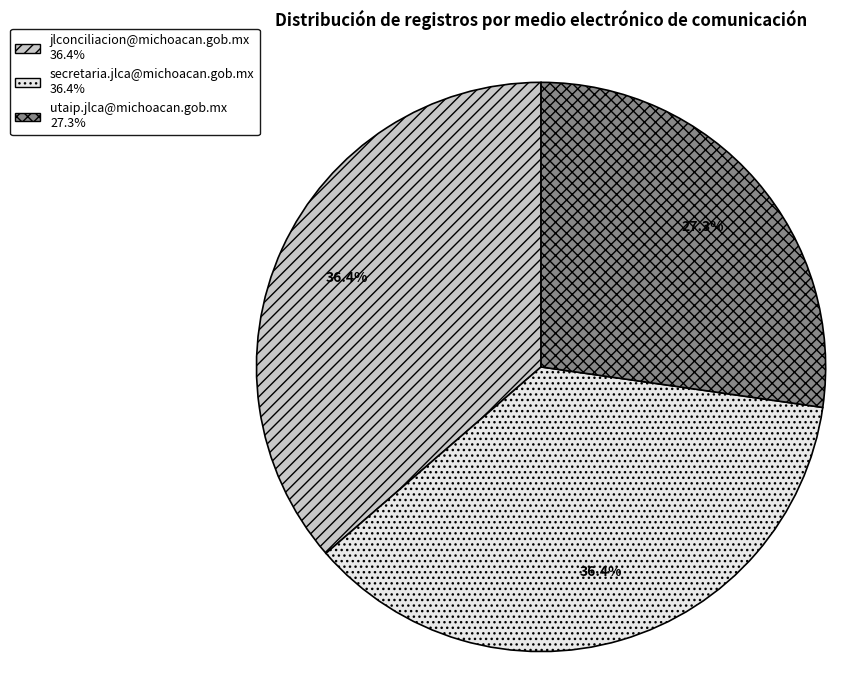

Is there a majority slice in this chart?

No